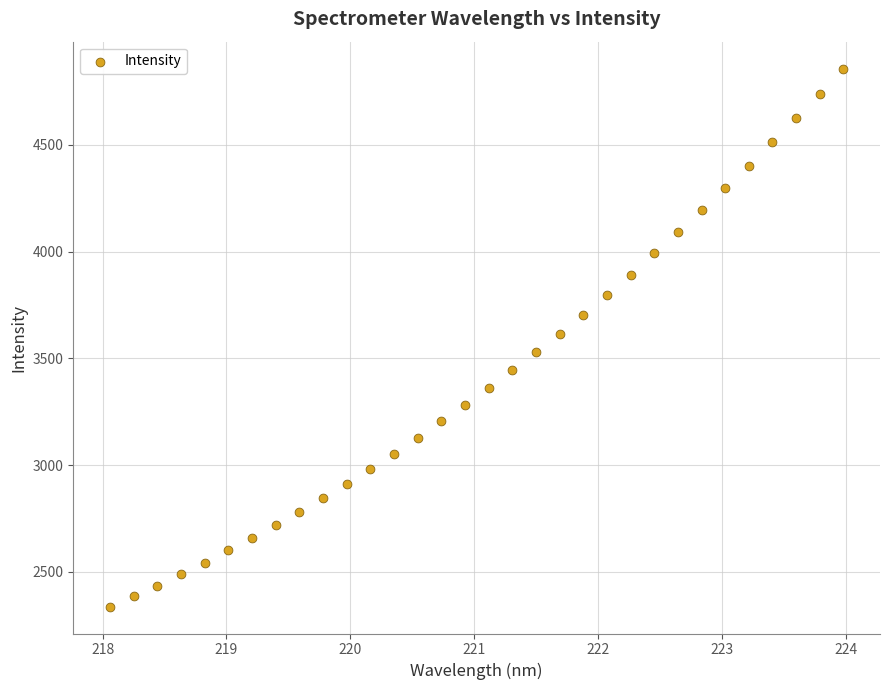

What is the range of Y values (max minus min)?

2520.4